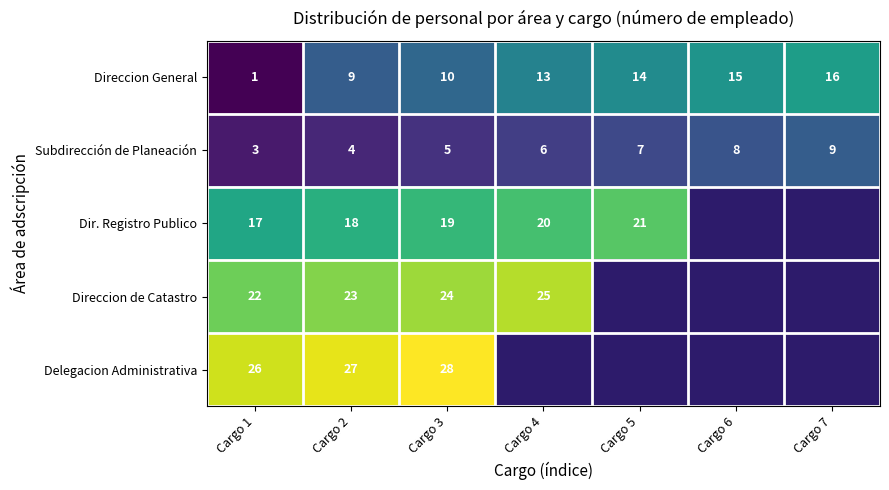

Rank the series at Cargo 2 from lowest to highest value.

Subdirección de Planeación, Direccion General, Dir. Registro Publico, Direccion de Catastro, Delegacion Administrativa